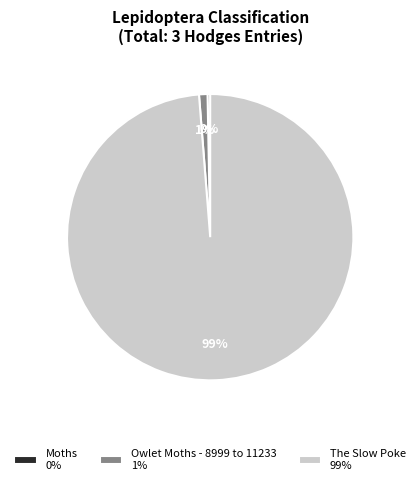

To the nearest percent, what portion does Owlet Moths - 8999 to 11233 represent?

1%